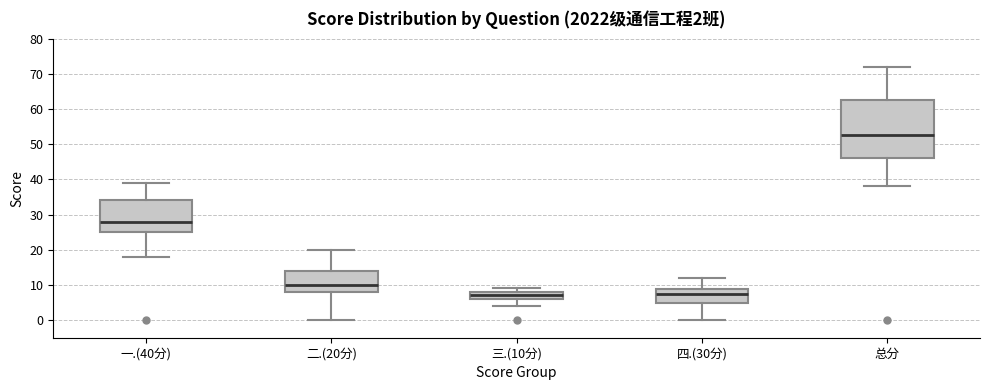

Comparing the boxes themselves (not the whiskers), which one is the tallest?

总分